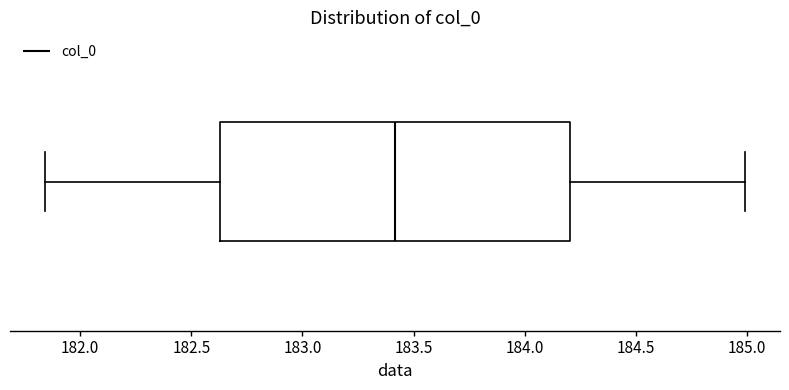

Transcribe this box plot: give where the median line is, the range the box spans, and where the two whiskers end, as read against the x-axis. The values are not printed on the chart, so give them approximately, as read against the axis.

median 183.40, box 182.65 to 184.20, whiskers 181.85 to 185.00